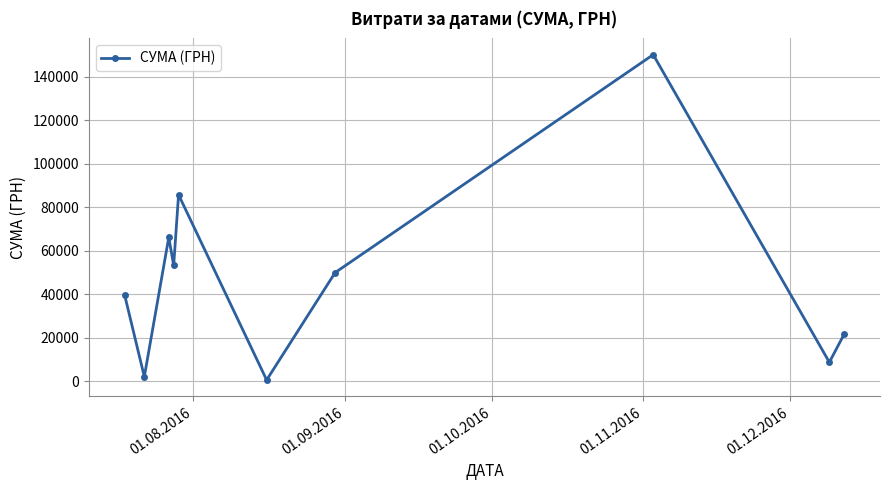

What is the value of the 9th point from the left?

8760.0